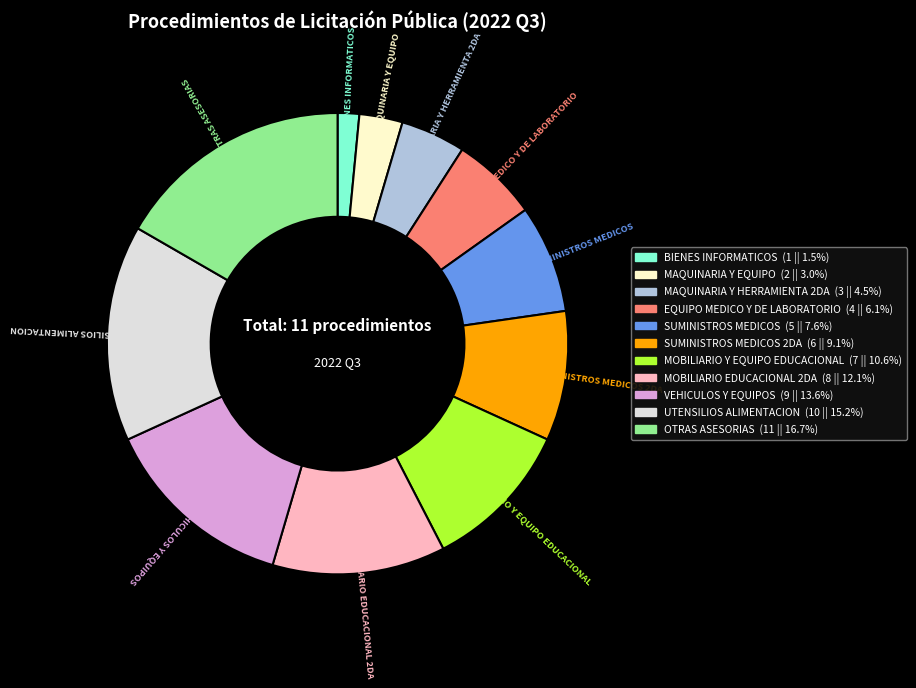

Is there a majority slice in this chart?

No